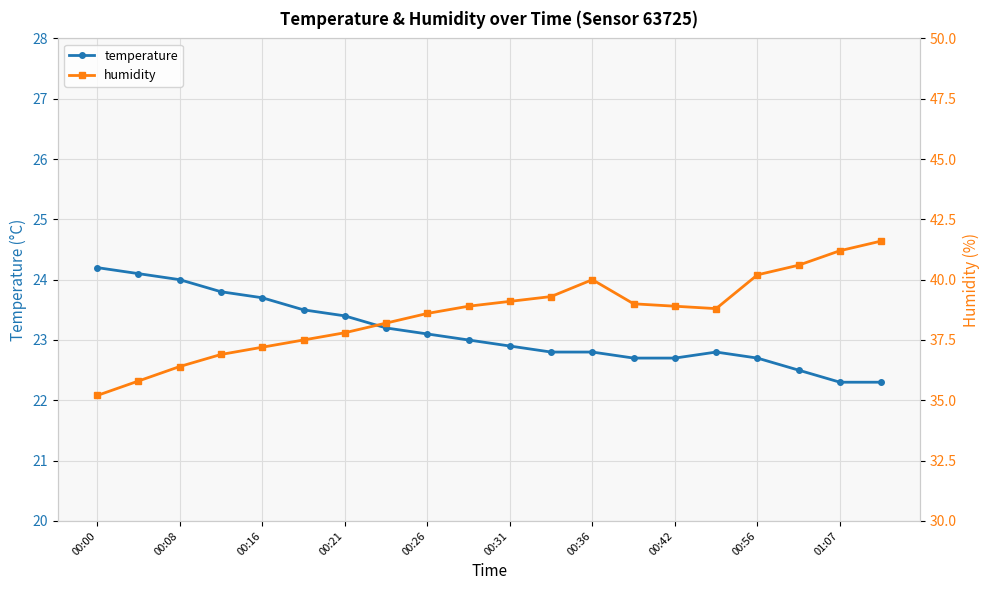

What is the smallest value displayed?

22.3